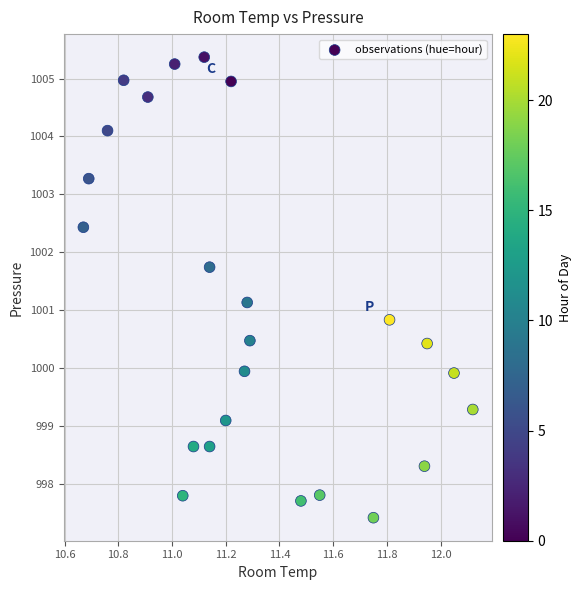

What is the range of Y values (max minus min)?

8.0